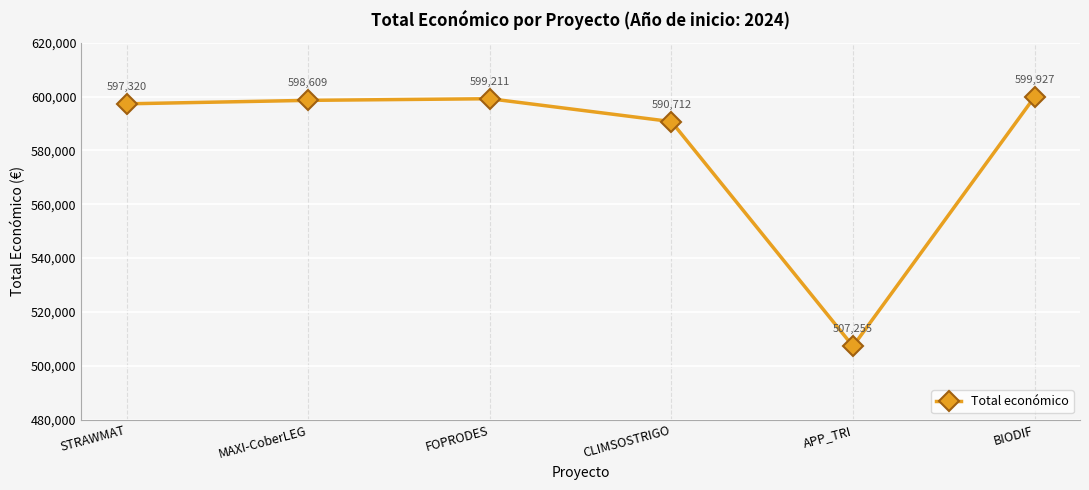

True or false: the data has more than 2 interior local peaks.

False